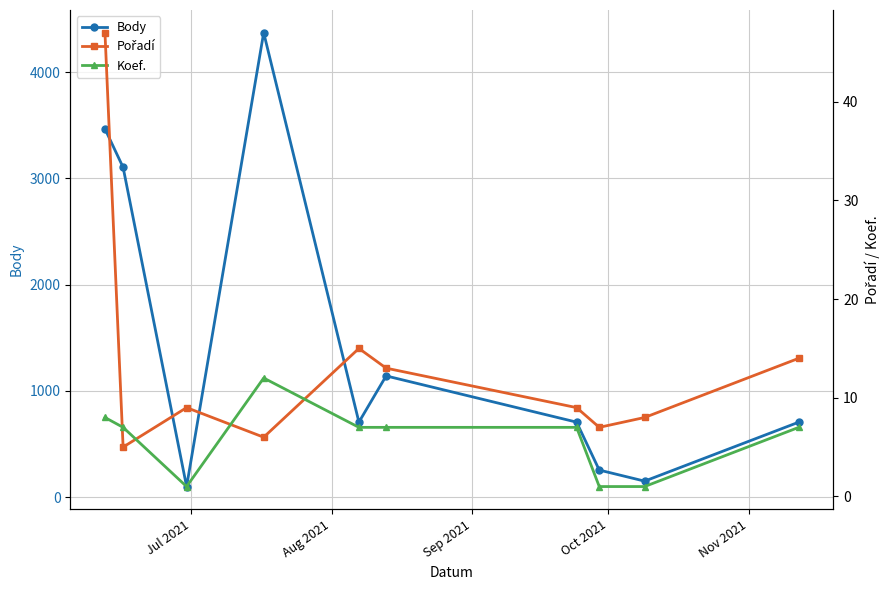

What is the value of the Body point at the 5th from the left?

707